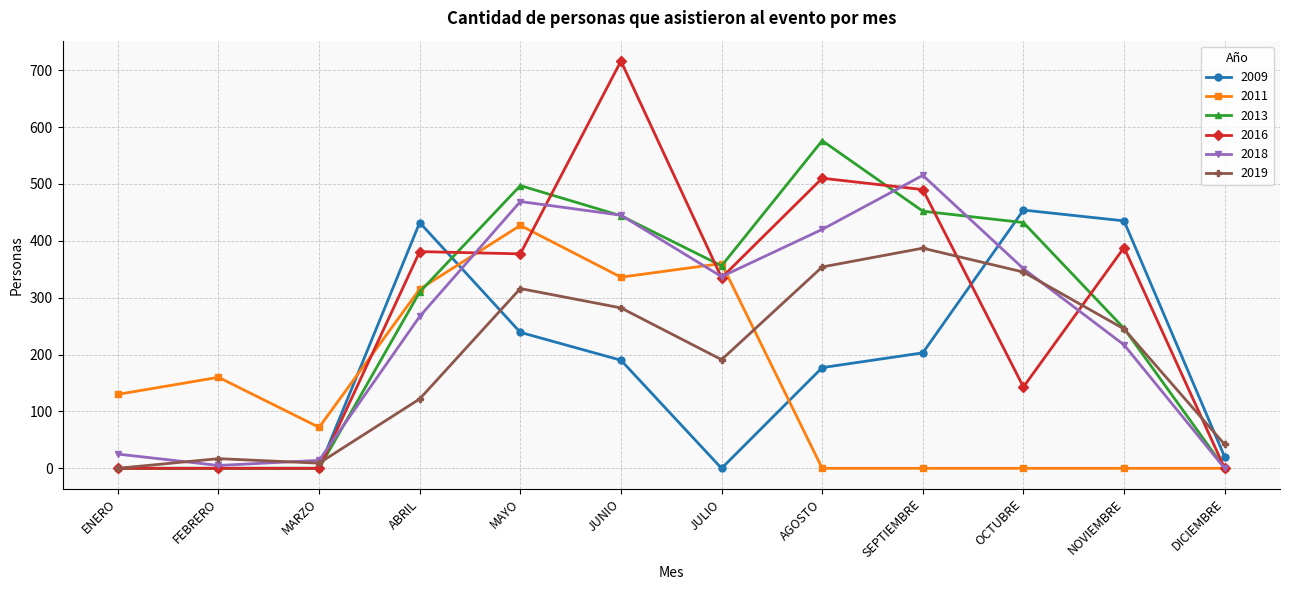

What is the difference between the second highest and second lowest values in the 2009 series?

435